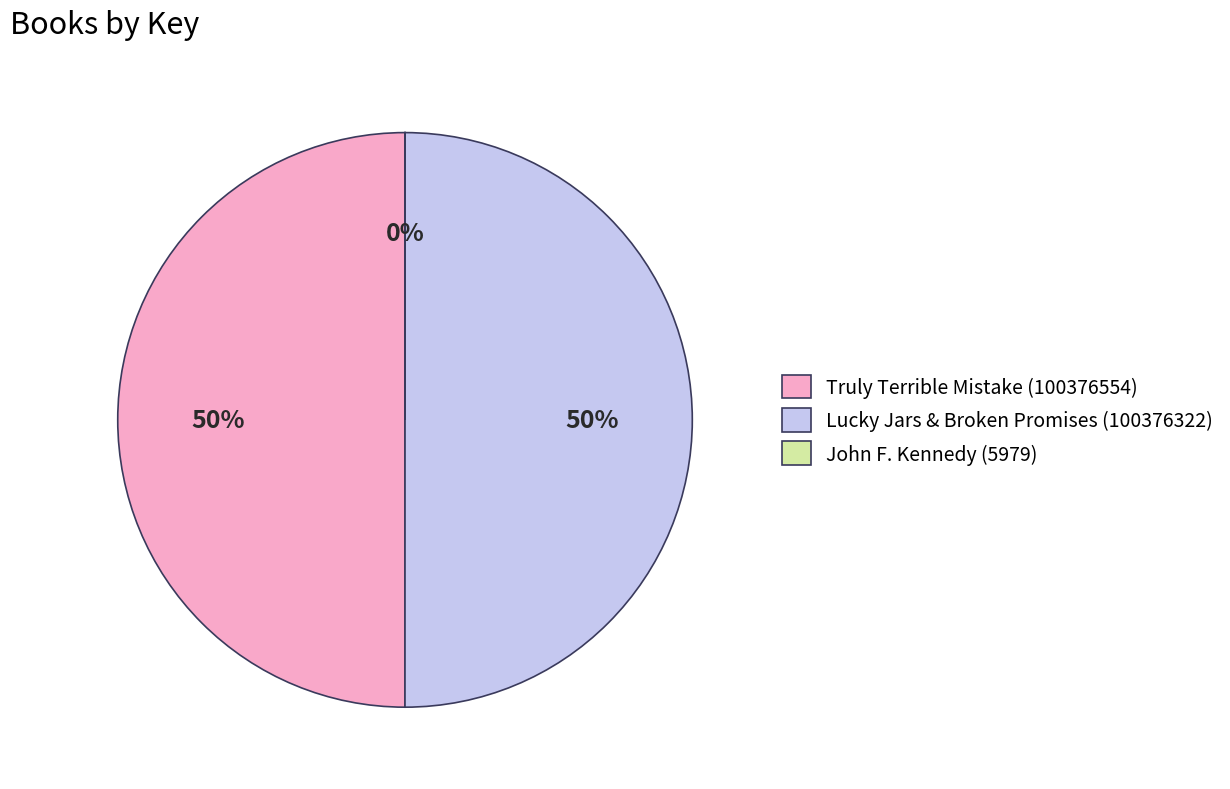

Approximately how many times larger is the value at Lucky Jars & Broken Promises (100376322) compared to Truly Terrible Mistake (100376554)?

1.0